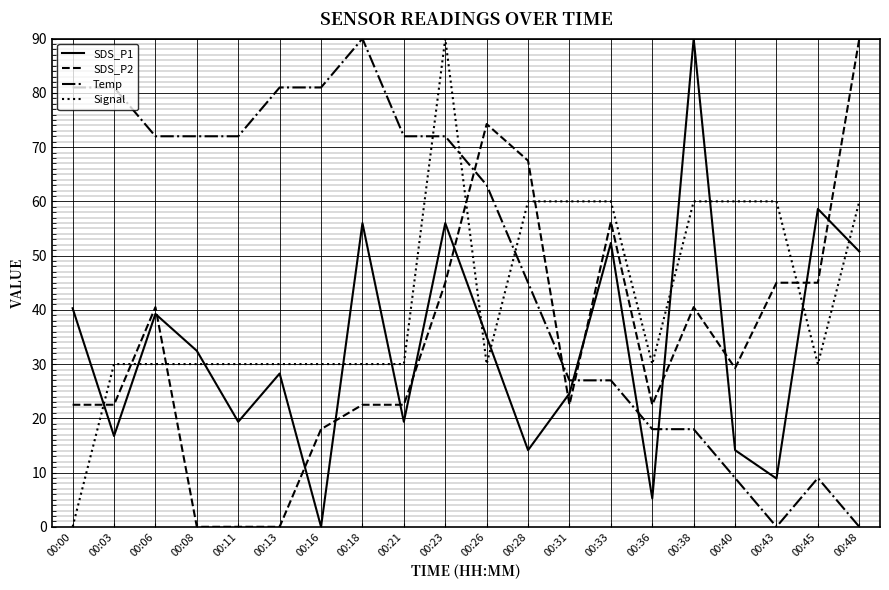

How many lines are shown in the chart?

4